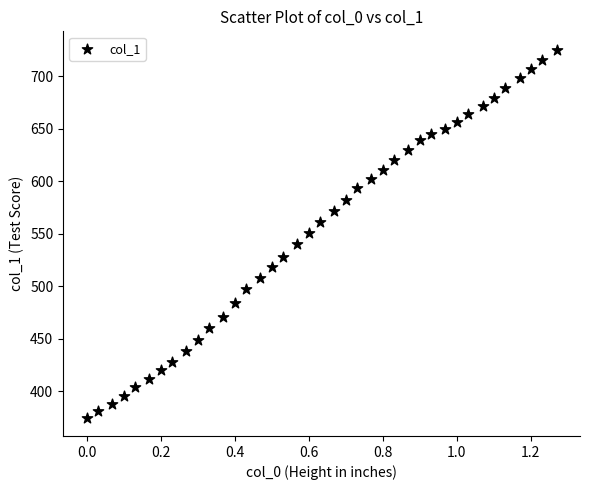

What is the range of Y values (max minus min)?

350